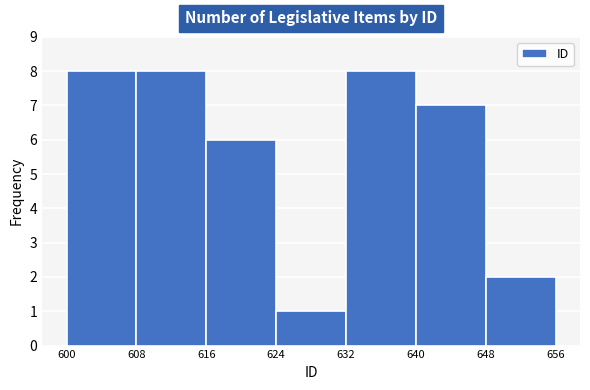

Reading left to right, list every bar in this chart as the range it spans on the x-axis followed by its height. The values are not printed on the chart, so give them approximately, as read against the axis.

600 to 608: 8
608 to 616: 8
616 to 624: 6
624 to 632: 1
632 to 640: 8
640 to 648: 7
648 to 656: 2